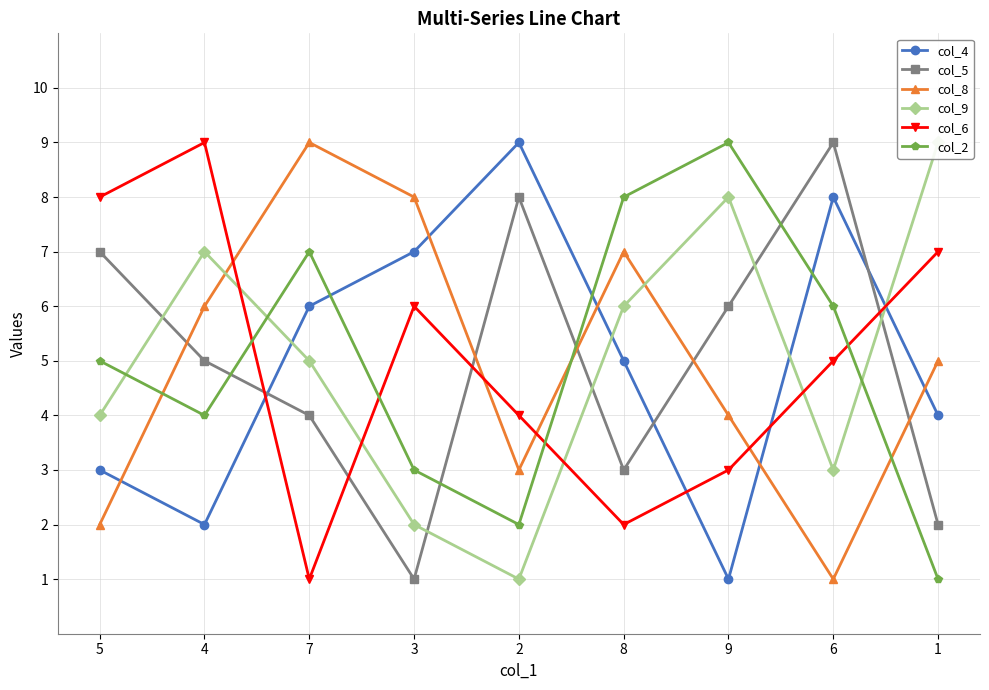

What is the minimum value for col_8?

1